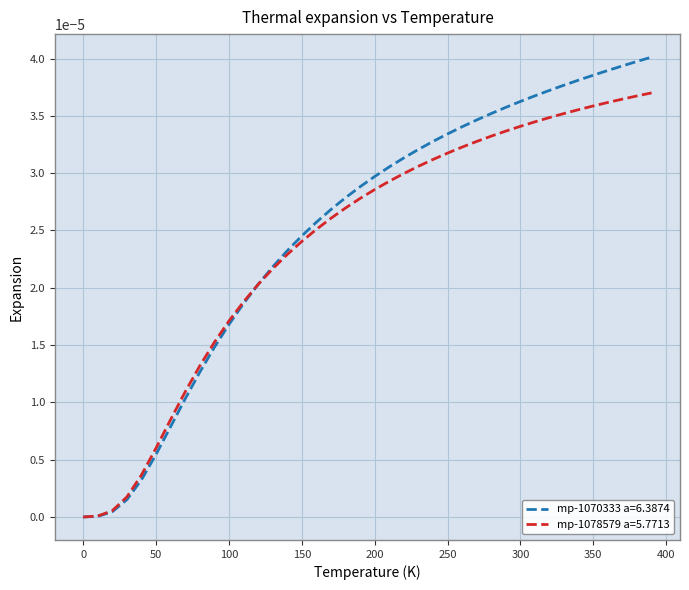

List the series in order of their peak value, highest first.

mp-1070333 a=6.3874, mp-1078579 a=5.7713